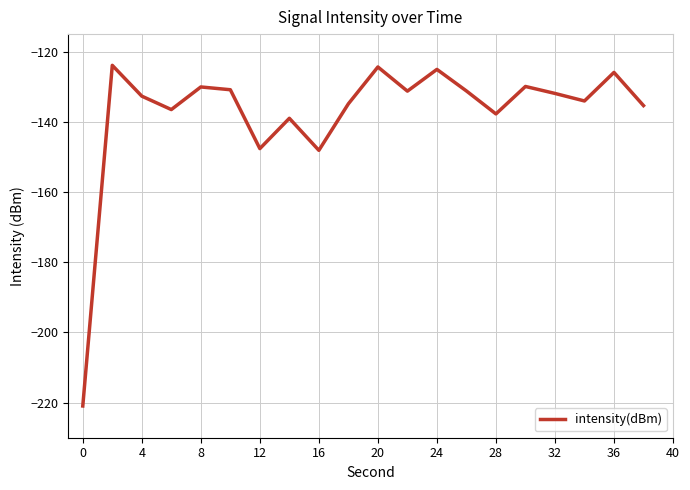

What is the smallest value displayed?

-221.0